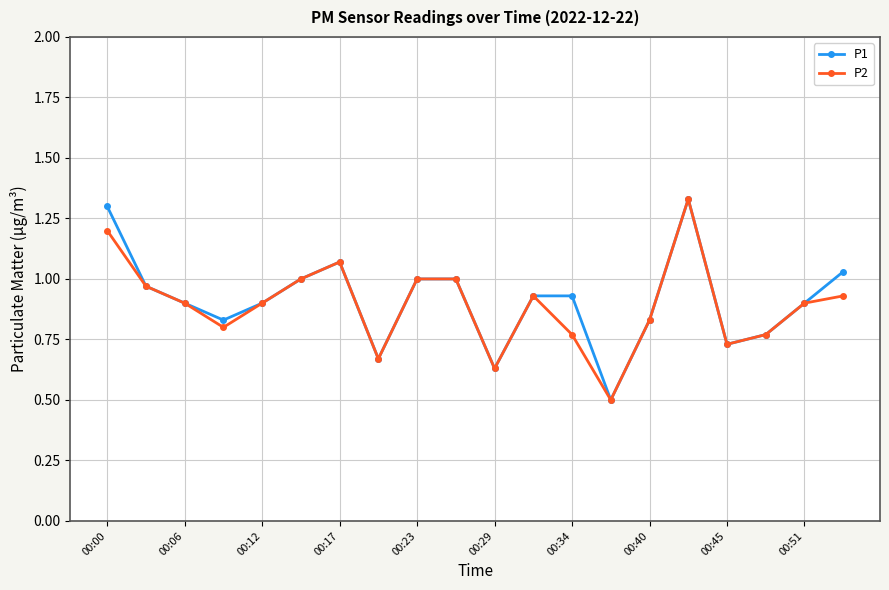

What is the lowest value of the P1 series?

0.5